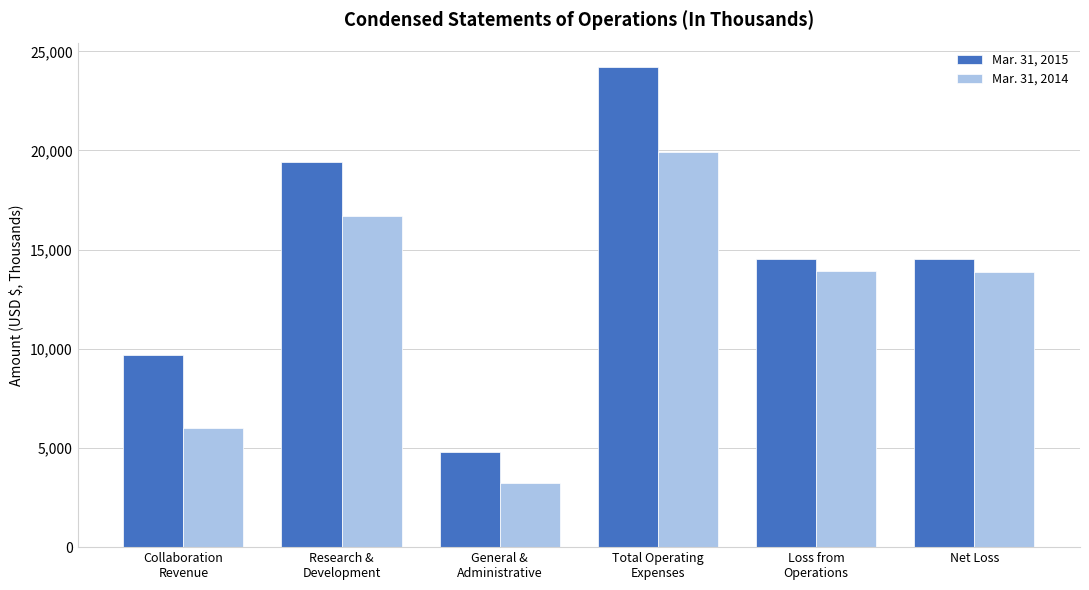

What is the difference between the second highest and minimum values in the Mar. 31, 2014 series?

13496